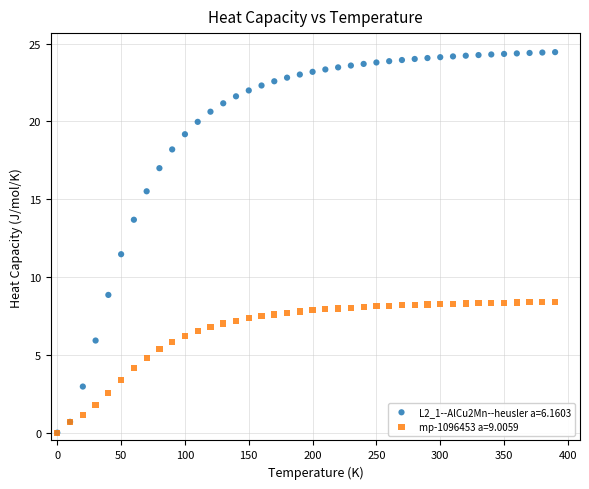

What are all the series names shown in the legend?

L2_1--AlCu2Mn--heusler a=6.1603, mp-1096453 a=9.0059